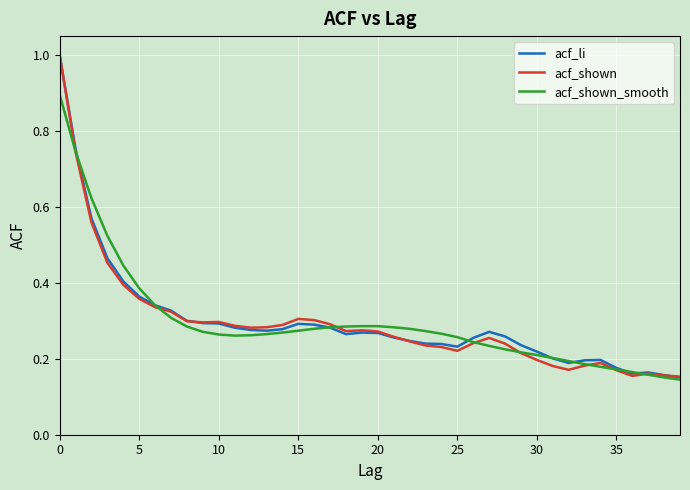

Is this an area chart (filled region under the line)?

No